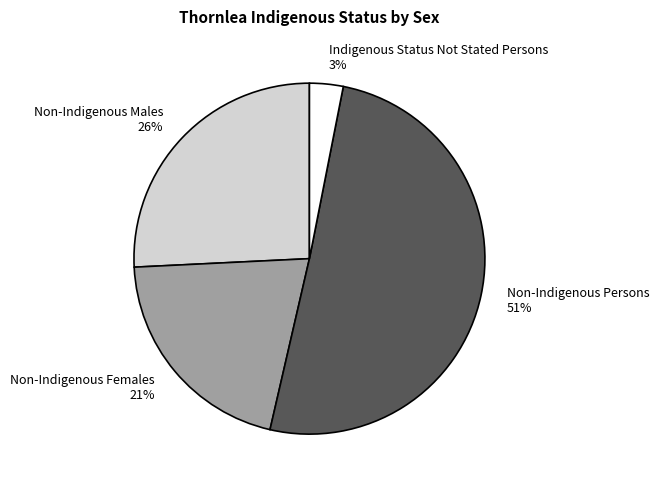

How many slices are in this pie chart?

4